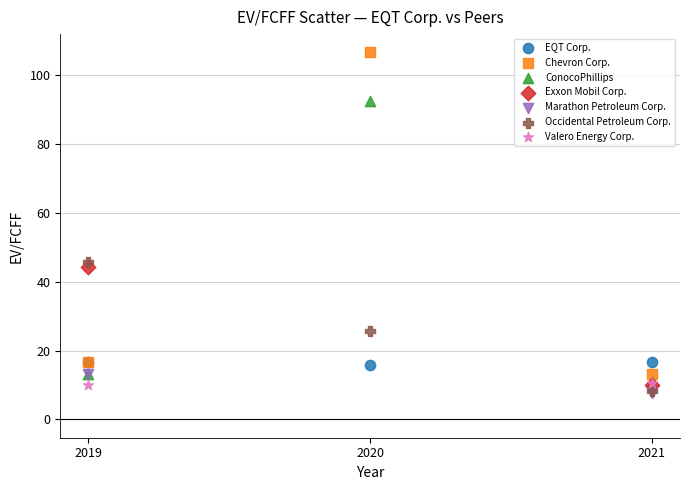

Which series contains the highest Y value?

Chevron Corp.